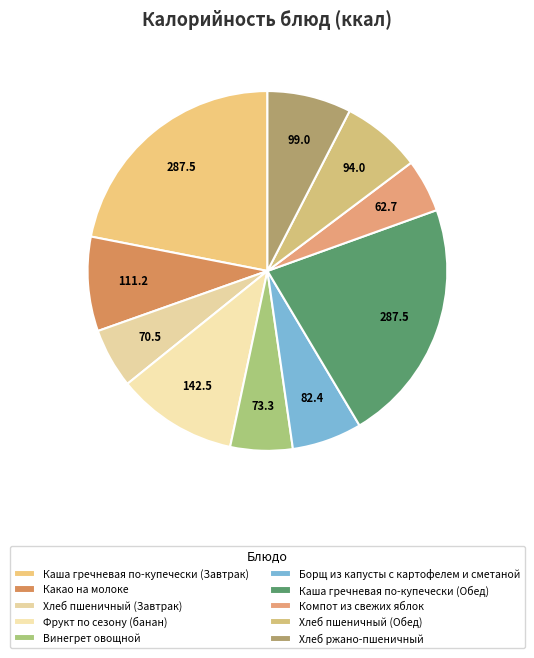

Combined, do Винегрет овощной and Хлеб пшеничный (Завтрак) account for over 50%?

No